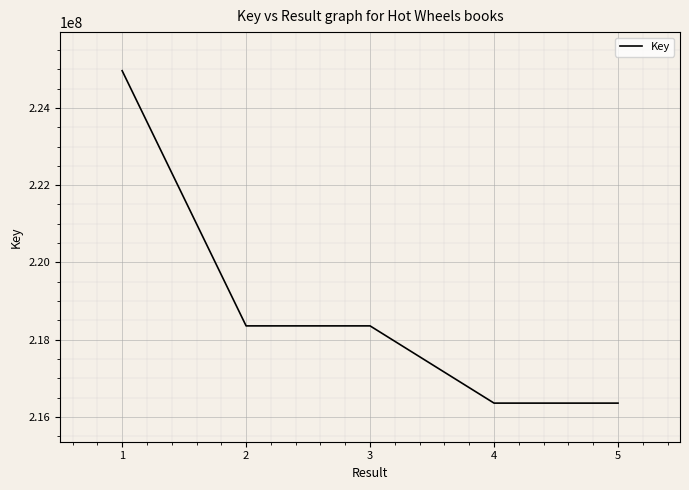

What is the minimum value shown in the chart?

216354481